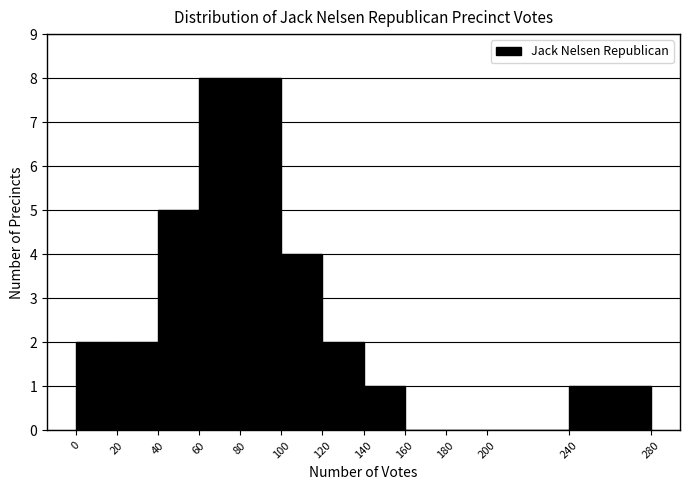

Reading left to right, transcribe this chart: for each bar, give the range it covers on the x-axis and its height. The values are not printed on the chart, so give them approximately, as read against the axis.

0 to 20: 2
20 to 40: 2
40 to 60: 5
60 to 80: 8
80 to 100: 8
100 to 120: 4
120 to 140: 2
140 to 160: 1
160 to 180: 0
180 to 200: 0
200 to 240: 0
240 to 280: 1